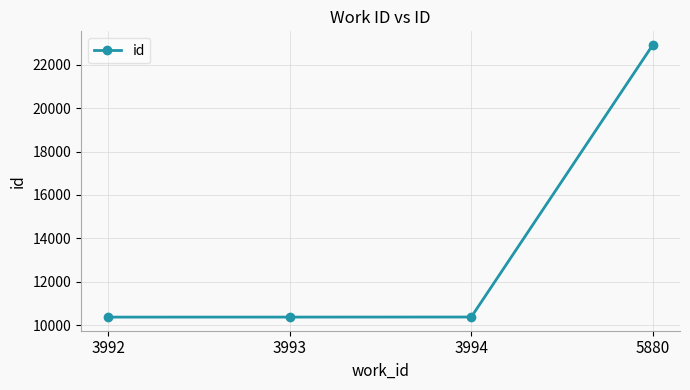

The chart shows a value of 10367 at 3993. True or false?

True